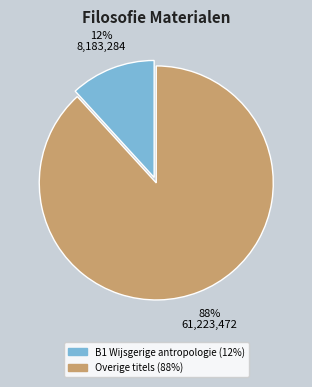

How many segments does this pie chart have?

2